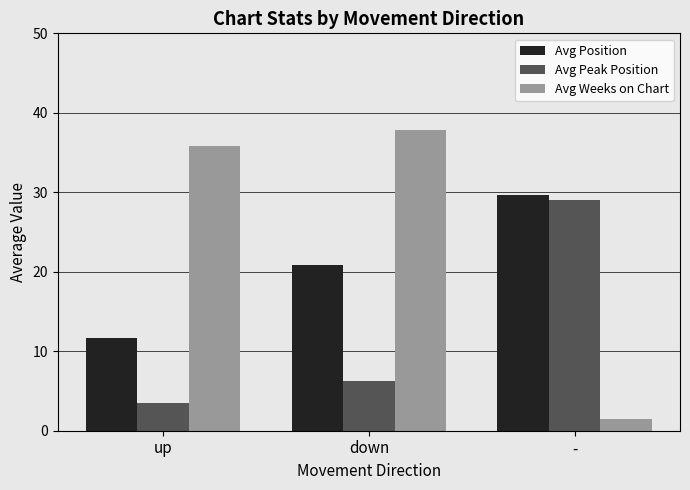

Rank the series by their maximum value, from lowest to highest.

Avg Peak Position, Avg Position, Avg Weeks on Chart